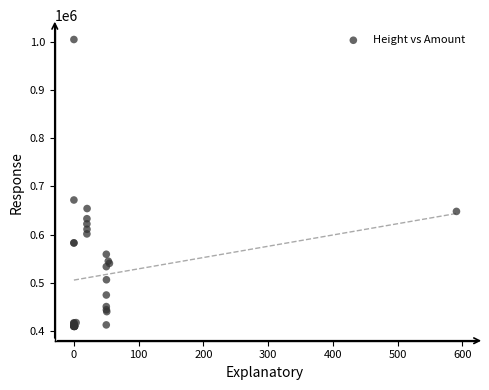

What Y value in the scatter plot is closest to 707258?

671802